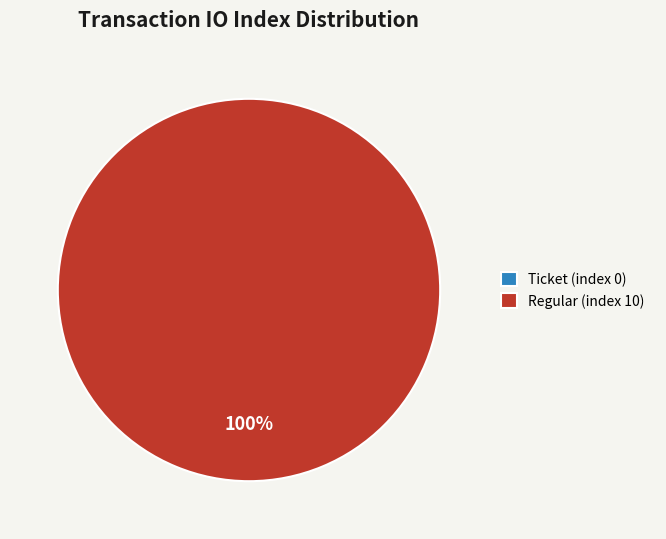

Is it true that Regular (index 10) is 100% of the pie?

True